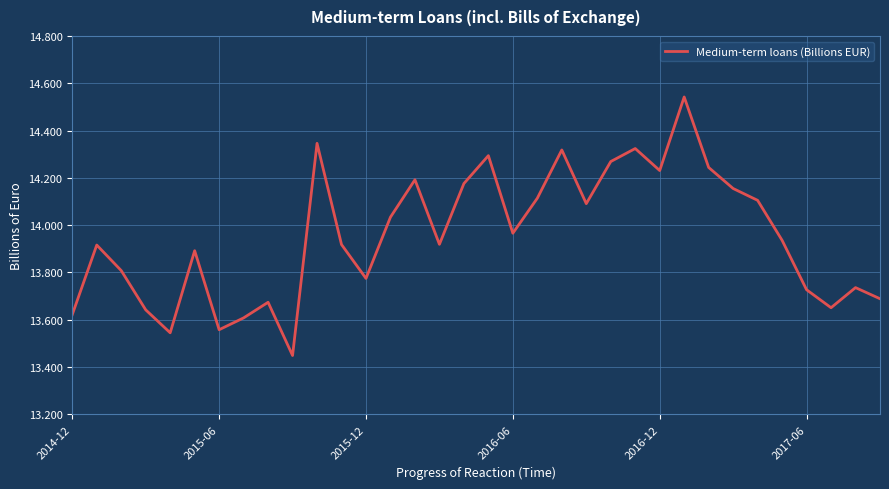

What is the difference between the maximum and minimum values?

1.1